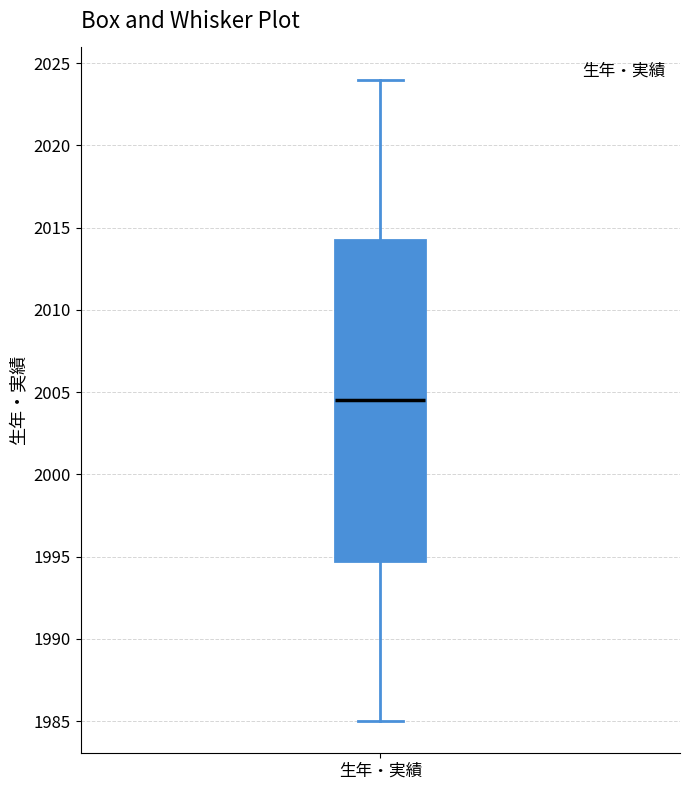

Transcribe this box plot: give where the median line is, the range the box spans, and where the two whiskers end, as read against the y-axis. The values are not printed on the chart, so give them approximately, as read against the axis.

median 2004.5, box 1995.0 to 2014.5, whiskers 1985.0 to 2024.0